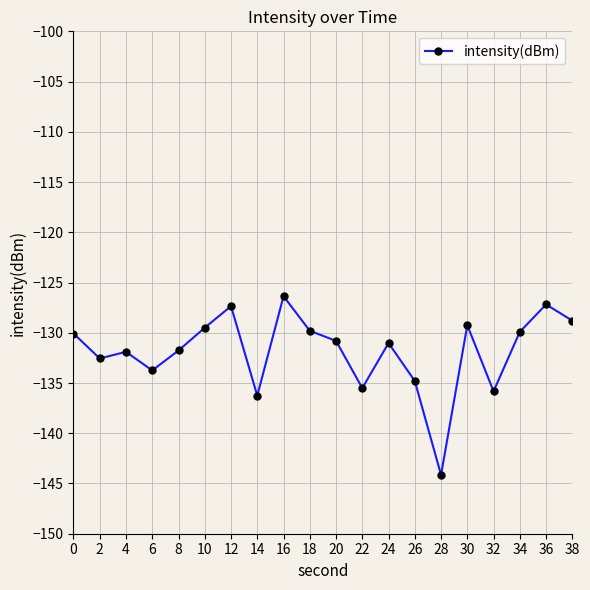

How many lines are shown in the chart?

1